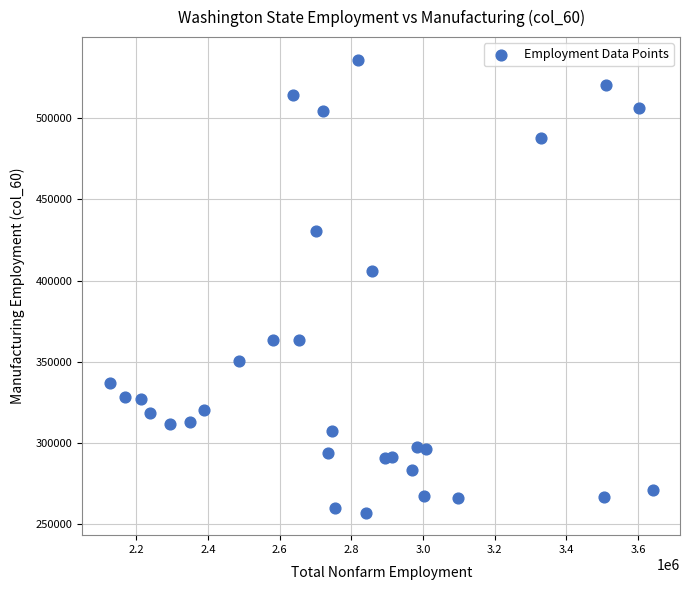

What Y value in the scatter plot is closest to 396600?

405900